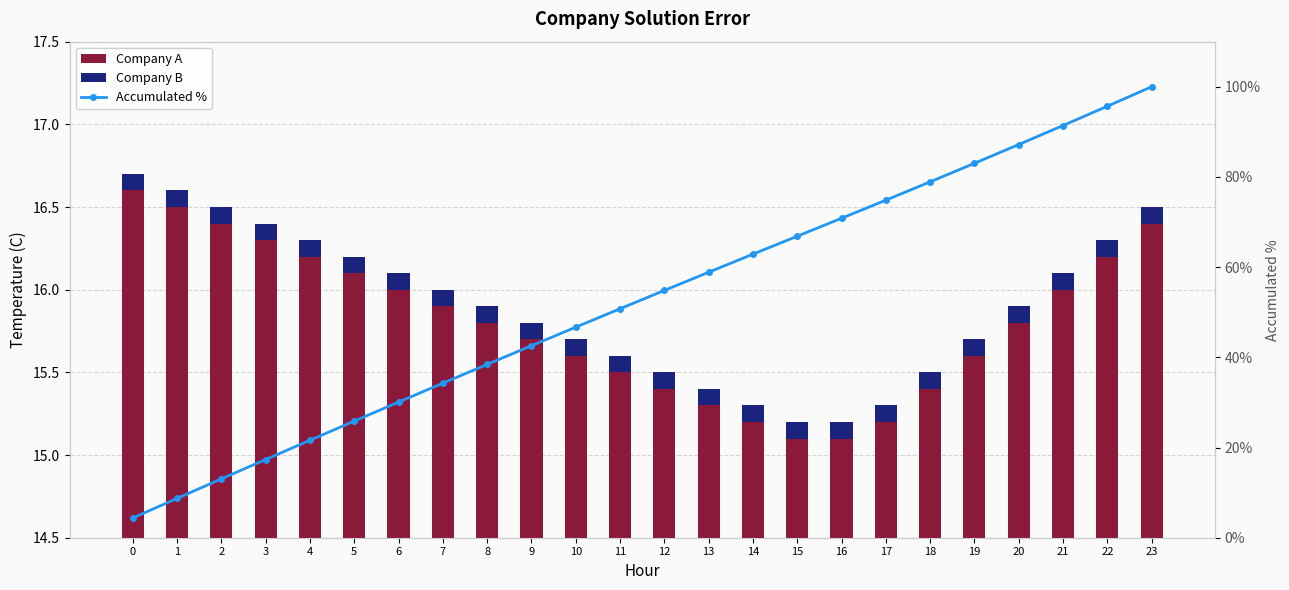

Are the bars horizontal?

No